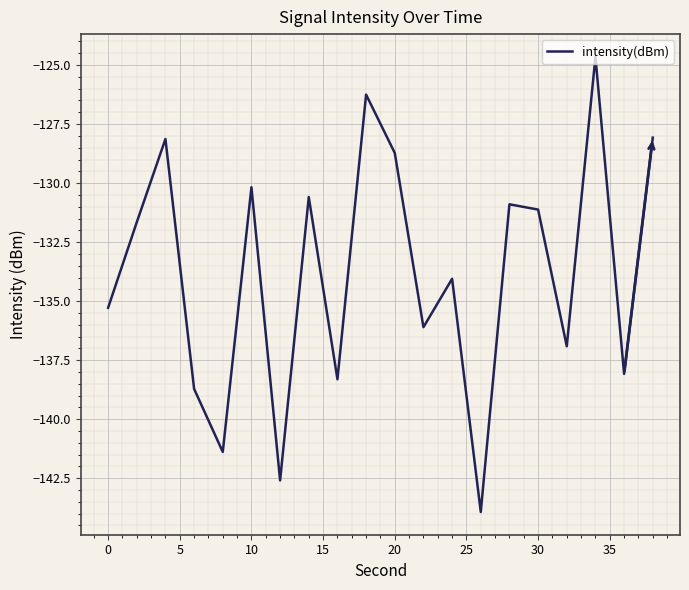

What is the sum of all values?

-2675.6